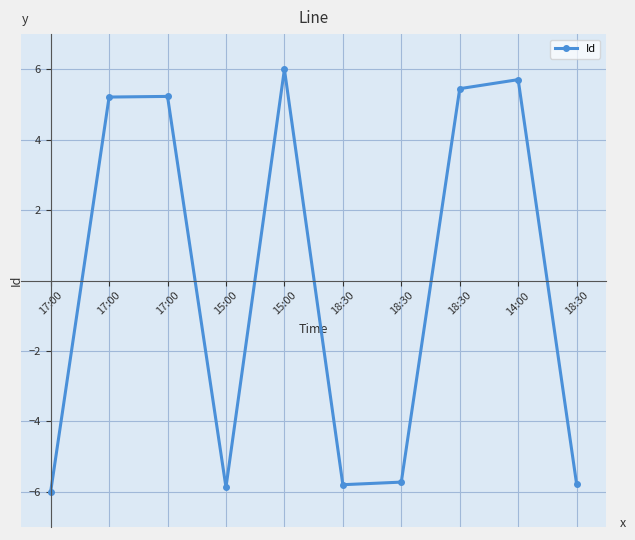

How many lines are shown in the chart?

1